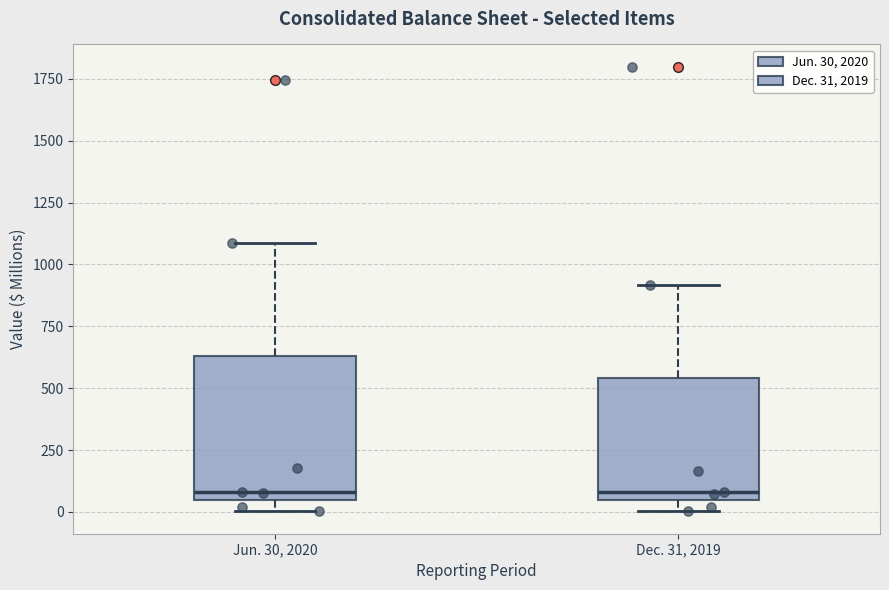

Where does the median line of the box for Jun. 30, 2020 sit on the y-axis? The values are not printed on the chart, so give them approximately, as read against the axis.

100